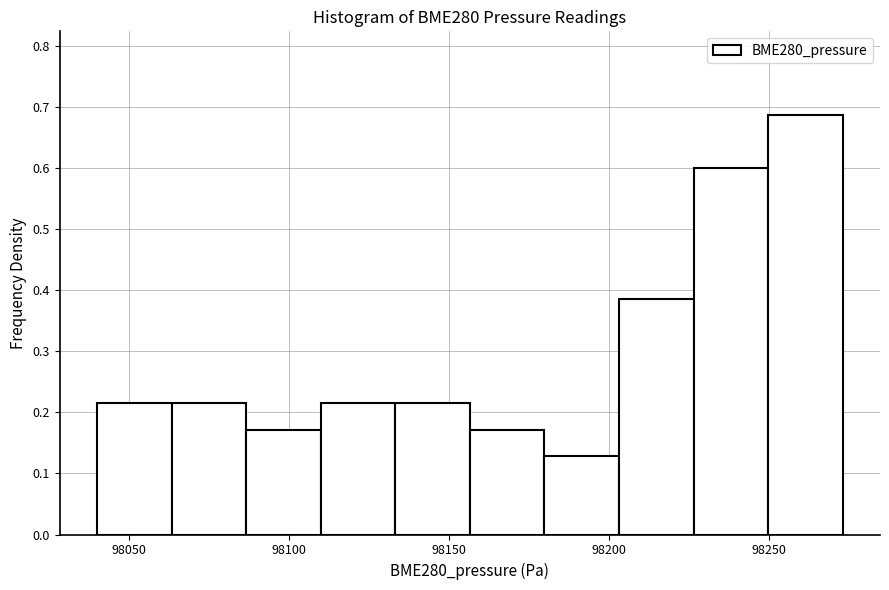

Reading left to right, list every bar in this chart as the range it spans on the x-axis followed by its height. Neither the bar edges nor the heights are printed on the chart, so give them approximately, as read against the axes.

98040 to 98065: 0.21
98065 to 98085: 0.21
98085 to 98110: 0.17
98110 to 98135: 0.21
98135 to 98155: 0.21
98155 to 98180: 0.17
98180 to 98205: 0.13
98205 to 98225: 0.39
98225 to 98250: 0.60
98250 to 98275: 0.69